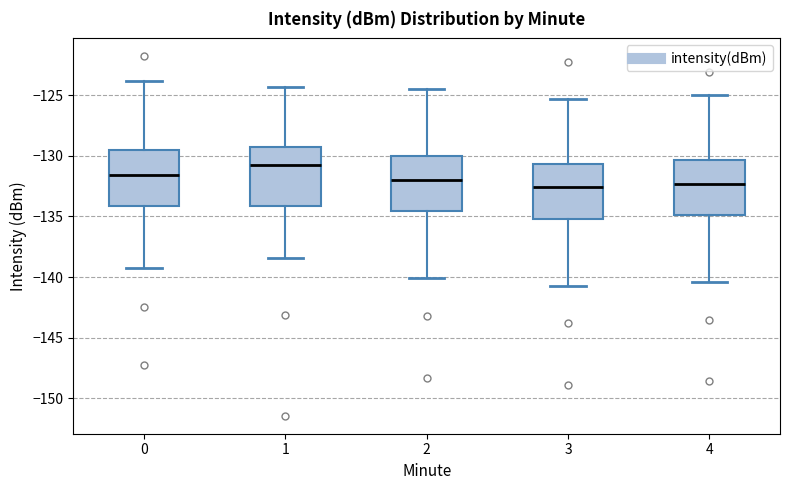

Which box's median line is the highest?

1